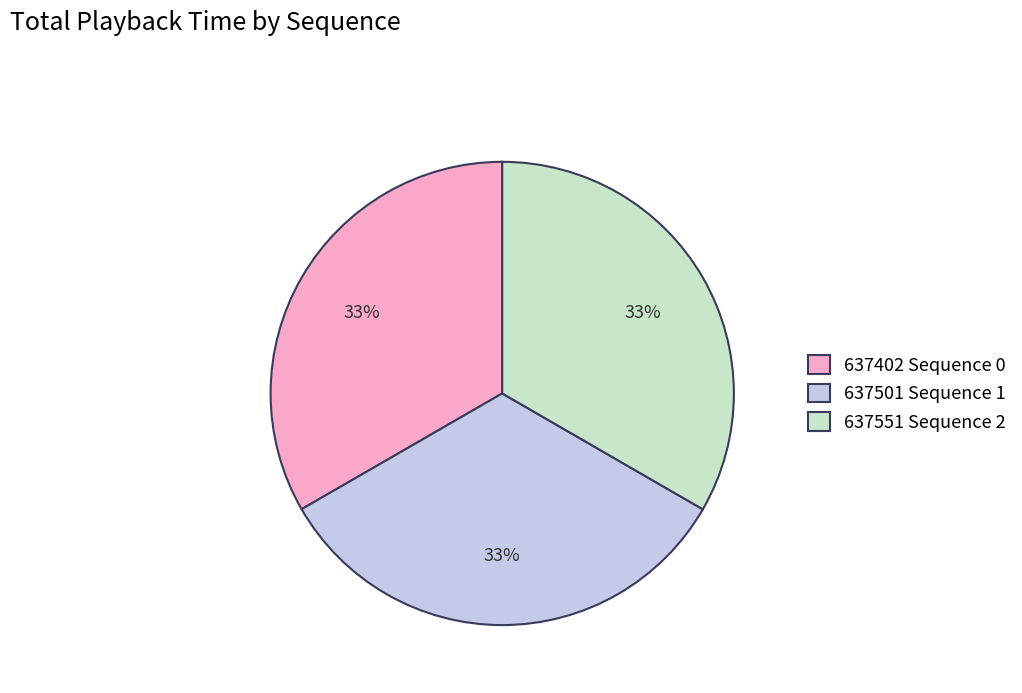

What is the ratio of the value at 637551 Sequence 2 to the value at 637501 Sequence 1?

1.0